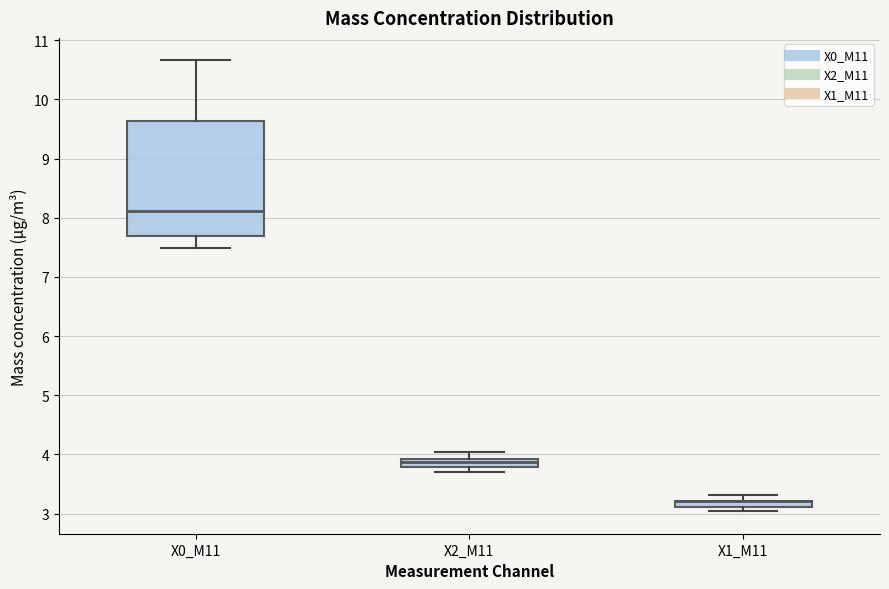

Comparing the boxes themselves (not the whiskers), which one is the tallest?

X0_M11